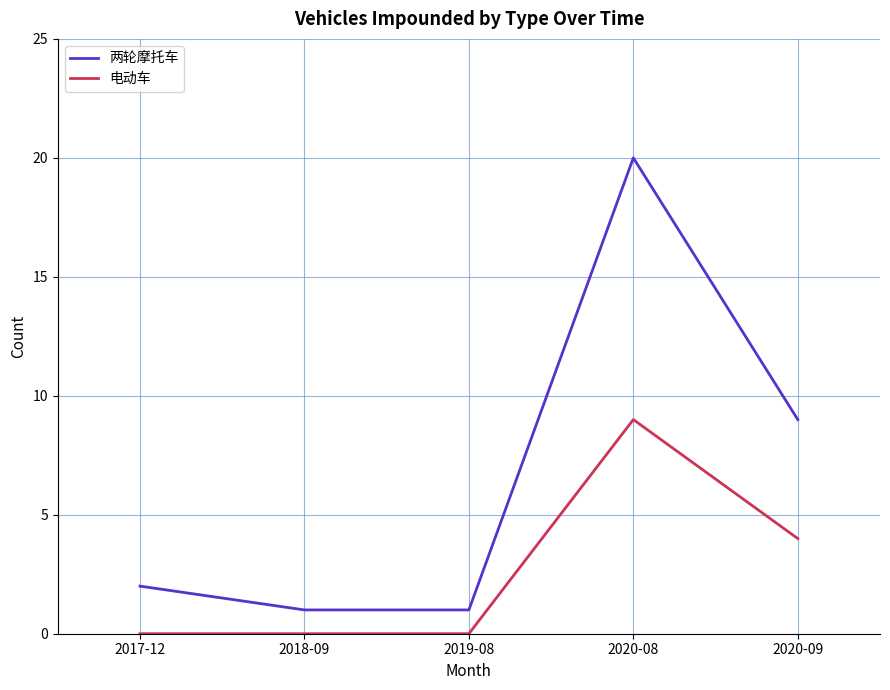

At which label does 电动车 reach its peak?

2020-08